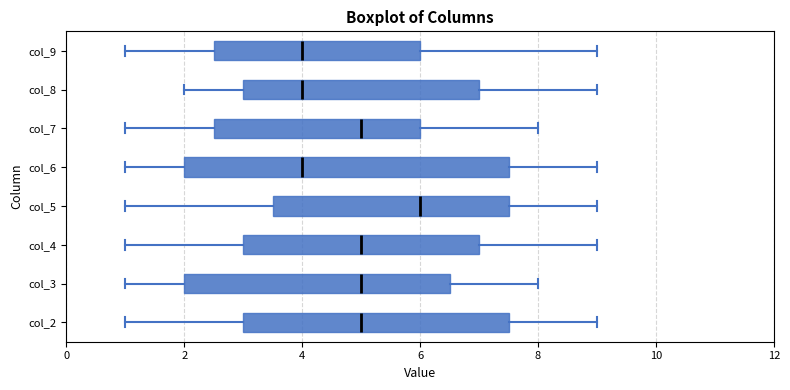

Comparing the boxes themselves (not the whiskers), which one is the widest?

col_6